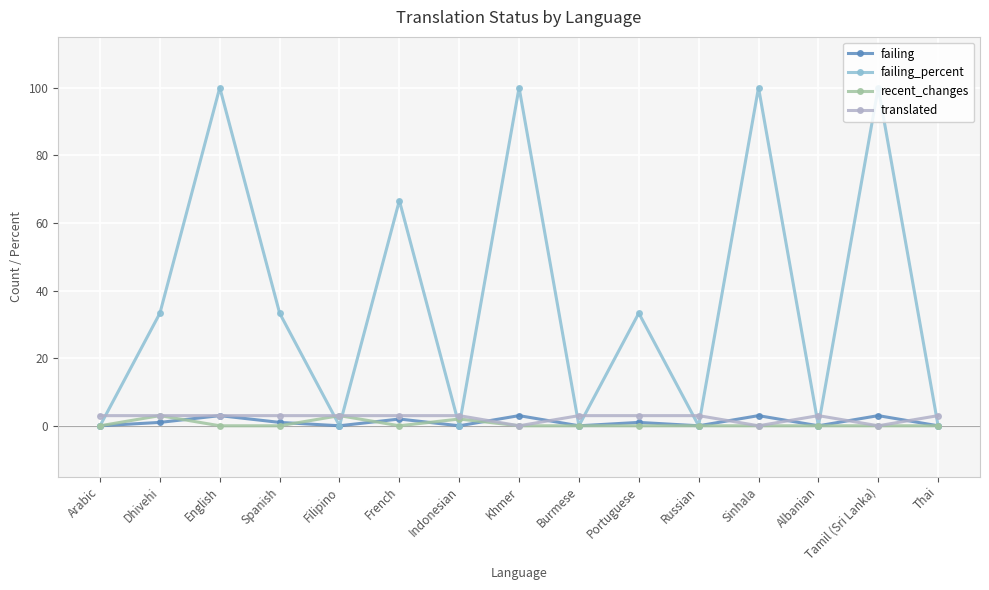

At how many categories does at least one series exceed 1?

15